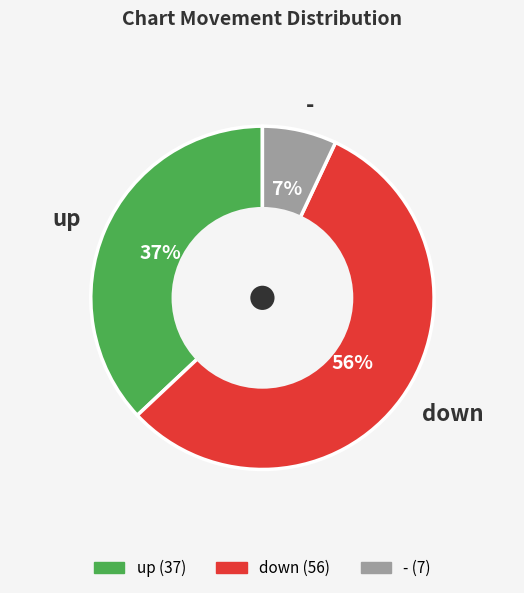

What percentage is the - slice, to the nearest percent?

7%